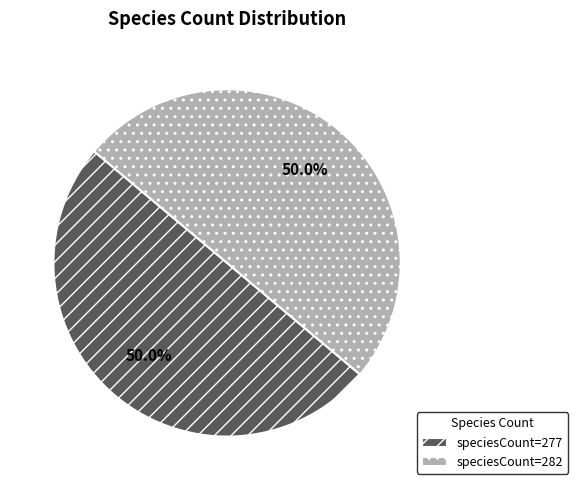

What is the ratio of the value at speciesCount=277 to the value at speciesCount=282?

1.0